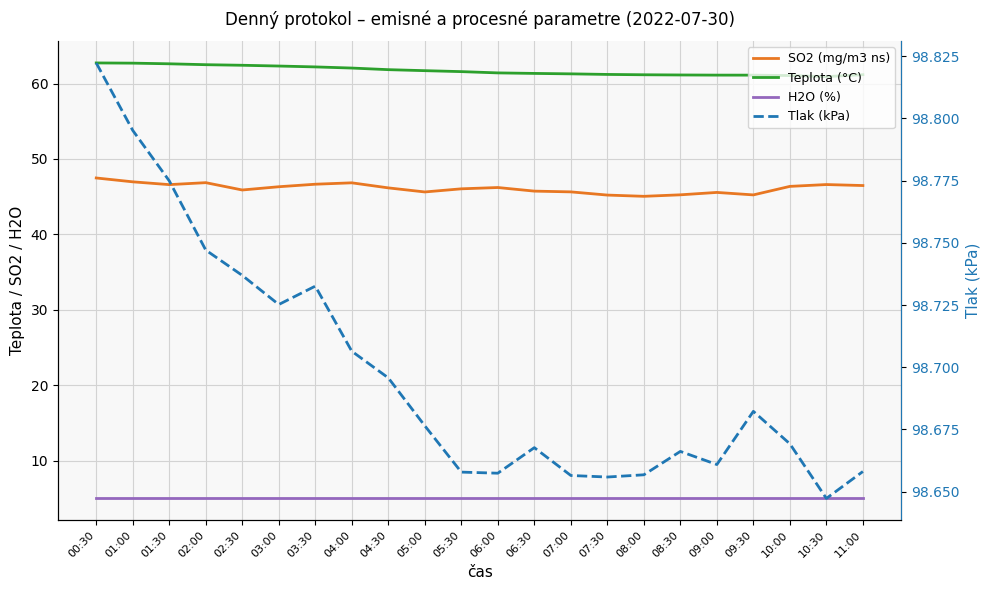

At which category is the sum across all series the highest?

00:30